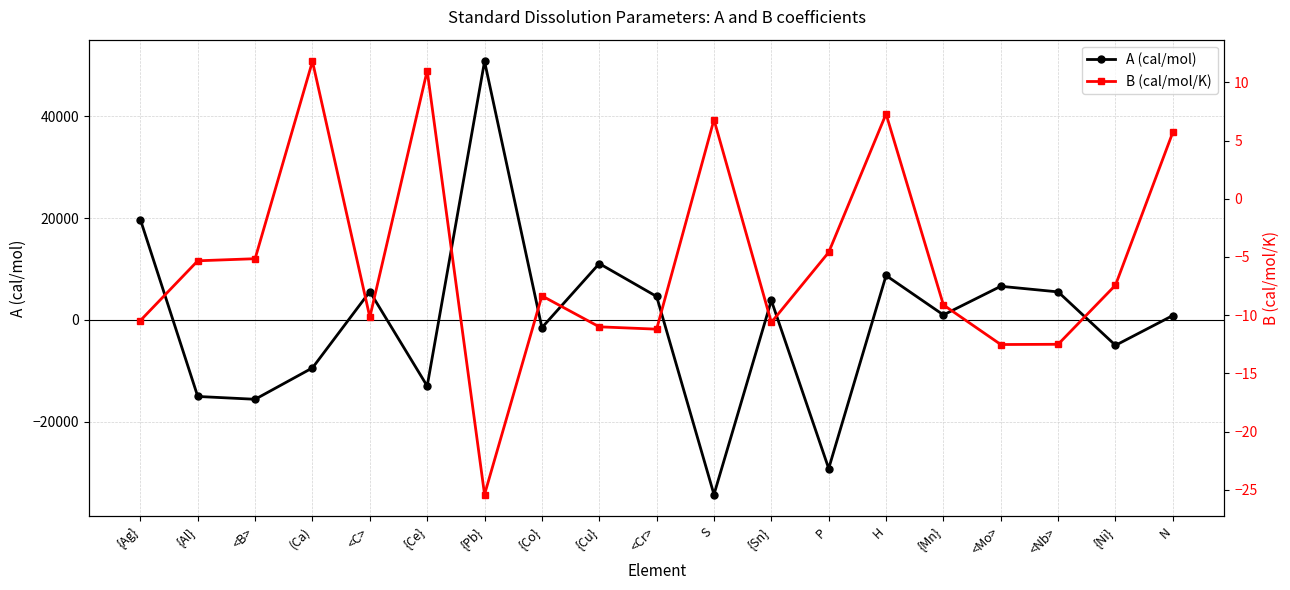

True or false: A (cal/mol) and B (cal/mol/K) intersect in this chart.

True